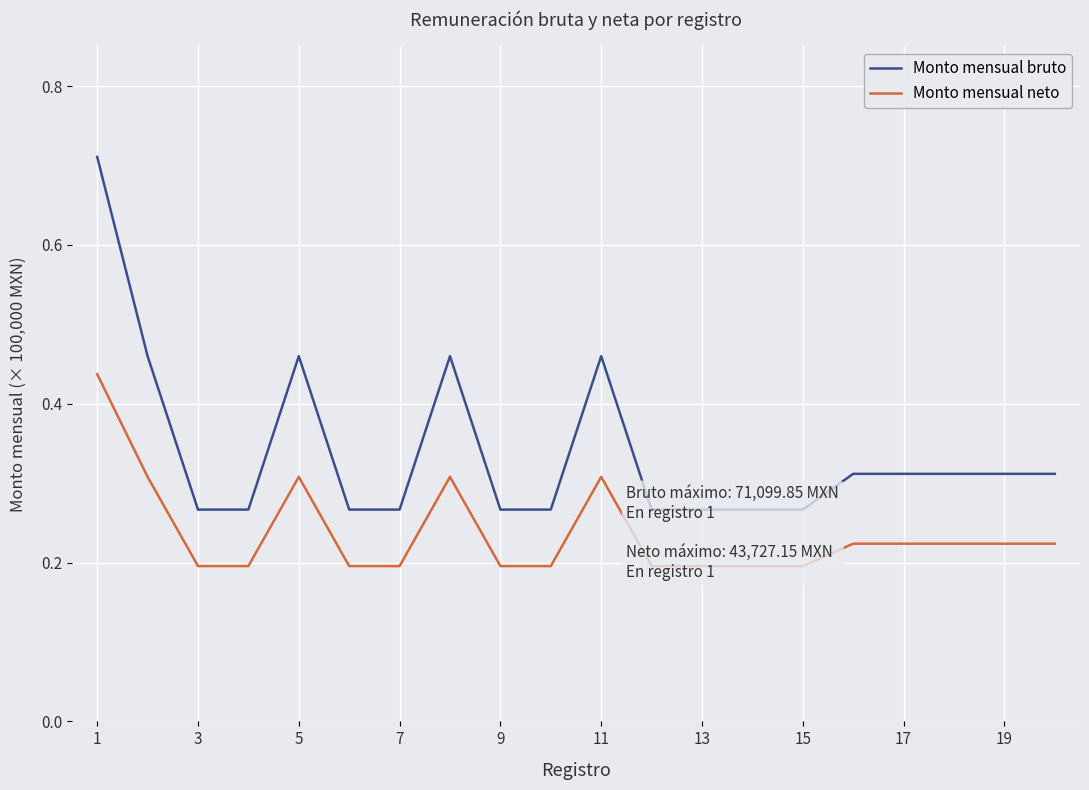

What is the difference between the second highest and second lowest values in the Monto mensual bruto series?

0.2